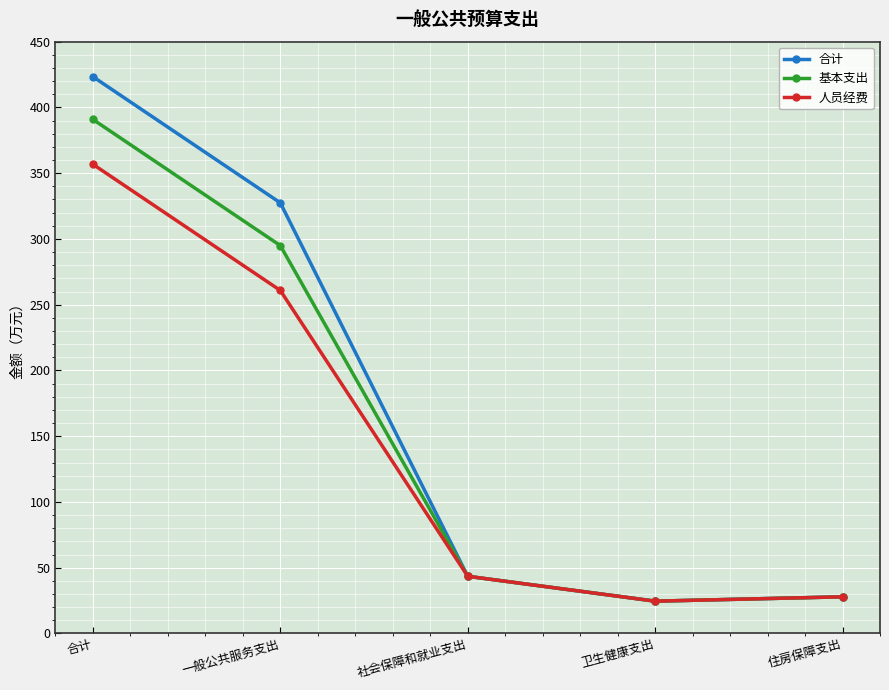

Is the value of 人员经费 at 一般公共服务支出 greater than the value of 基本支出 at 一般公共服务支出?

No